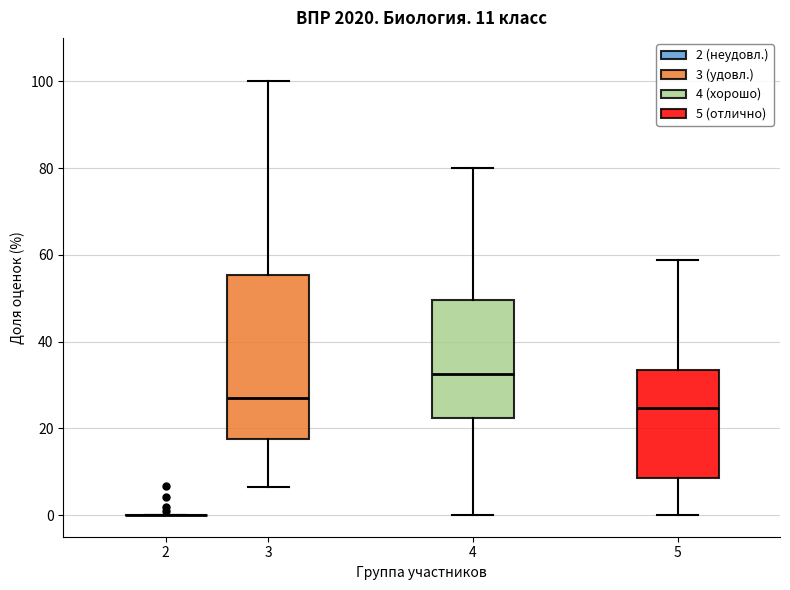

Which box is the tallest, from its lower edge to its upper edge?

3